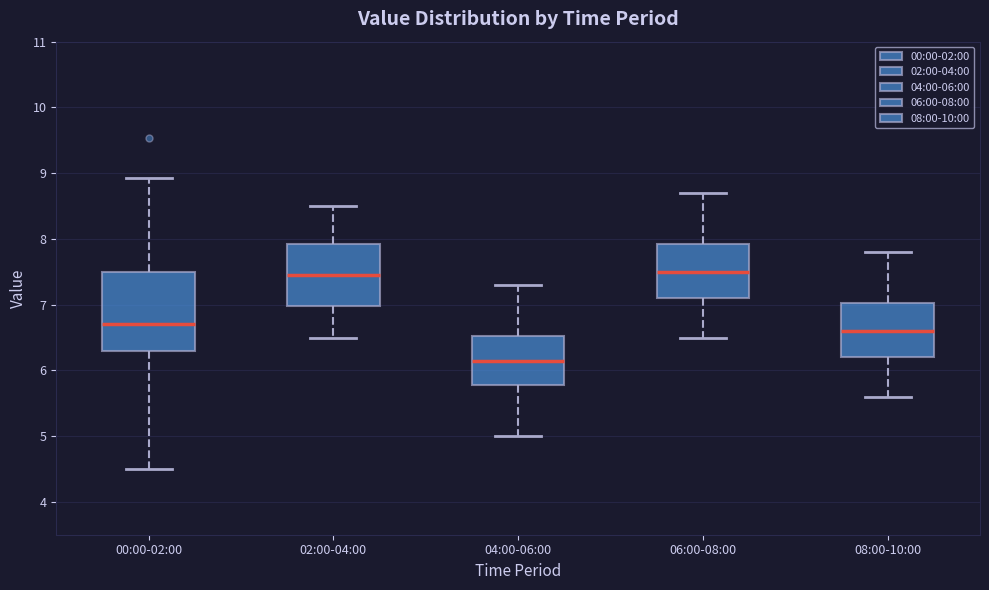

Reading left to right, transcribe this box plot: for each box, give where its median line is, the range the box spans, and where its two whiskers end, as read against the y-axis. The values are not printed on the chart, so give them approximately, as read against the axis.

00:00-02:00: median 6.7, box 6.3 to 7.5, whiskers 4.5 to 8.9
02:00-04:00: median 7.5, box 7.0 to 7.9, whiskers 6.5 to 8.5
04:00-06:00: median 6.2, box 5.8 to 6.5, whiskers 5.0 to 7.3
06:00-08:00: median 7.5, box 7.1 to 7.9, whiskers 6.5 to 8.7
08:00-10:00: median 6.6, box 6.2 to 7.0, whiskers 5.6 to 7.8